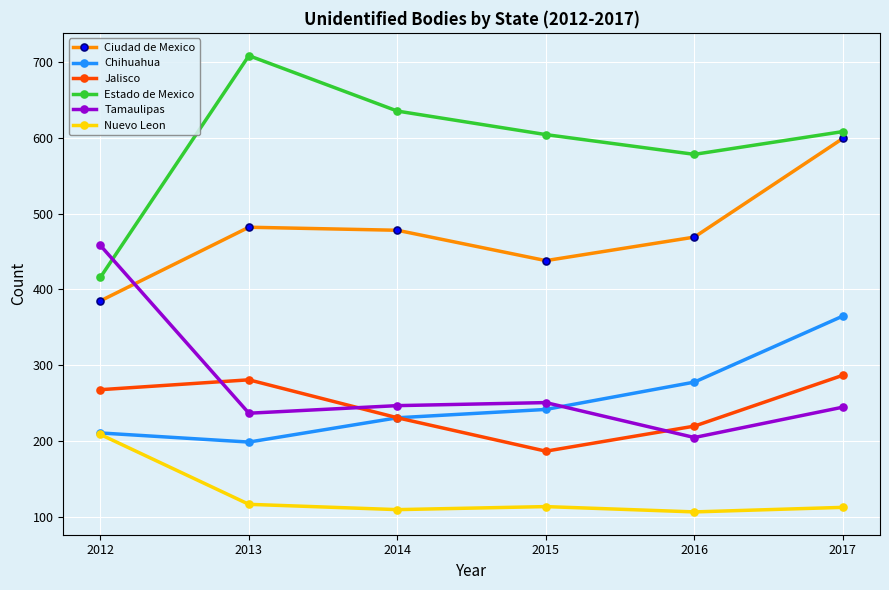

What is the total value across all series at 2012?

1947